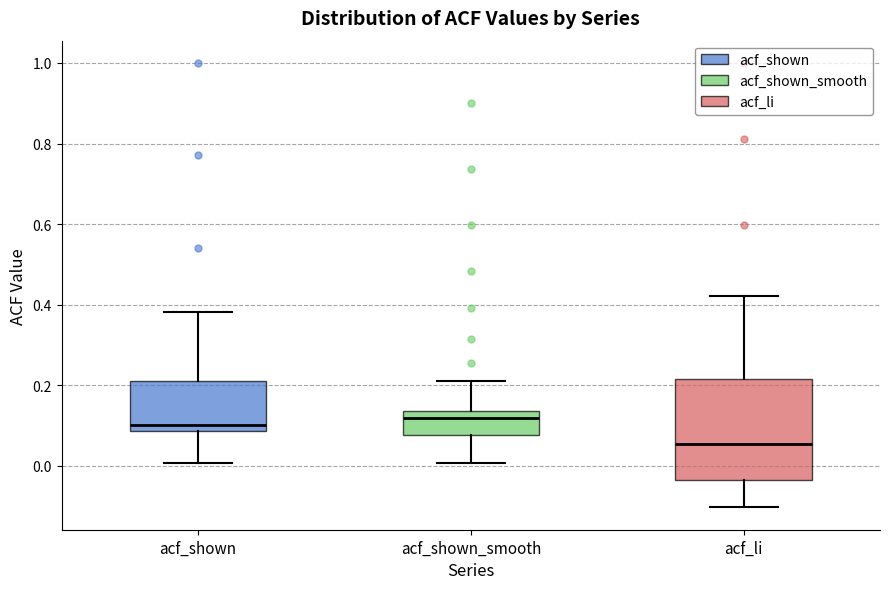

Which box is the tallest, from its lower edge to its upper edge?

acf_li